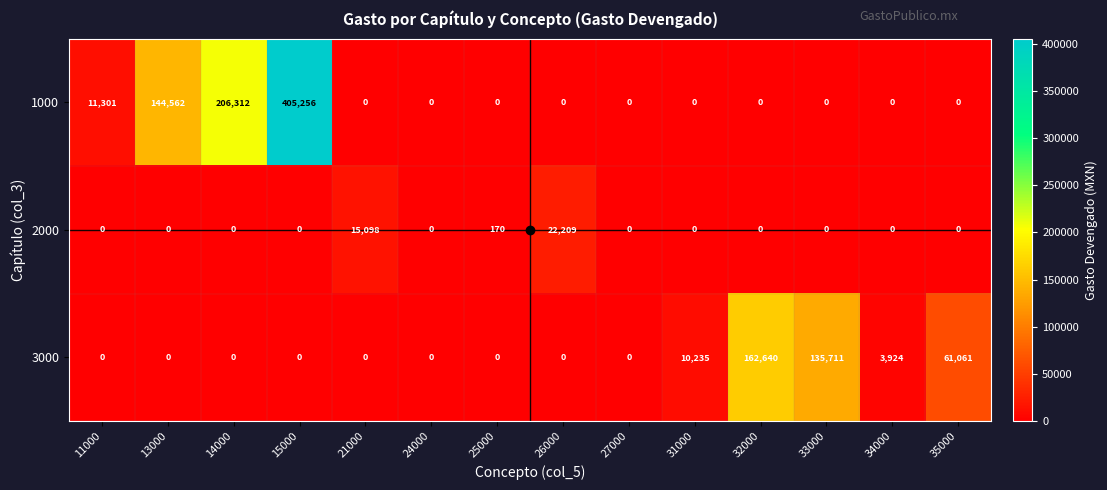

What is the difference between the maximum and minimum values in the 2000 series?

22209